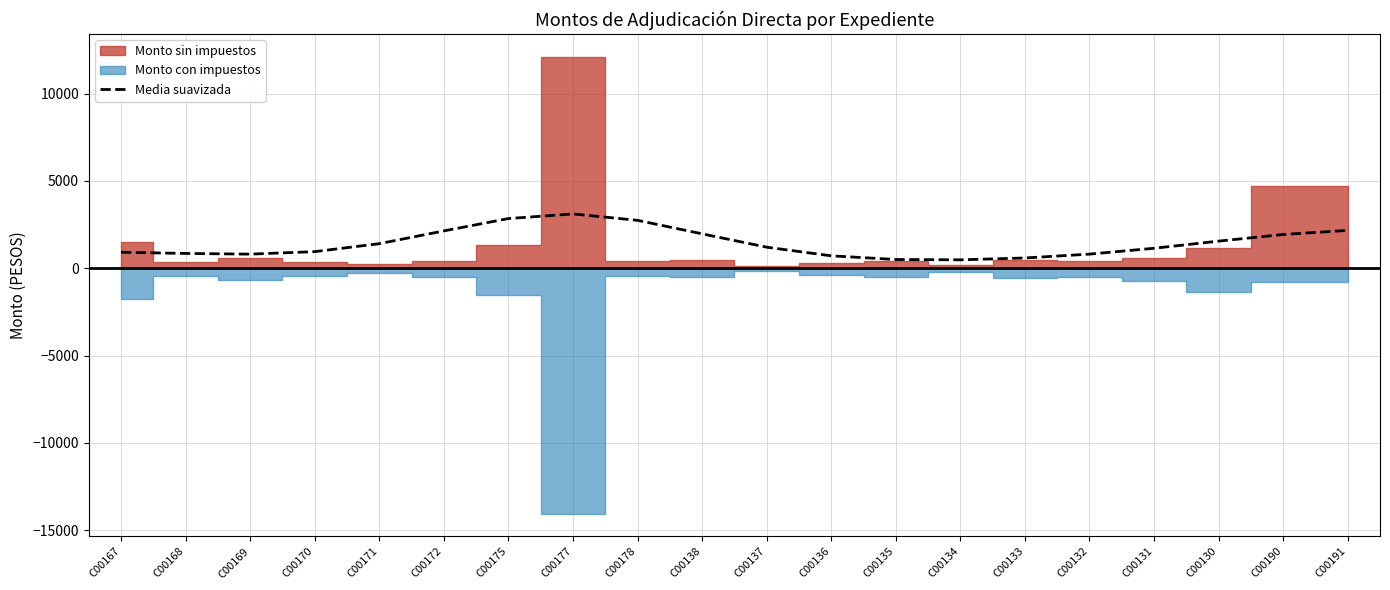

Read the value at C00178.

2746.5